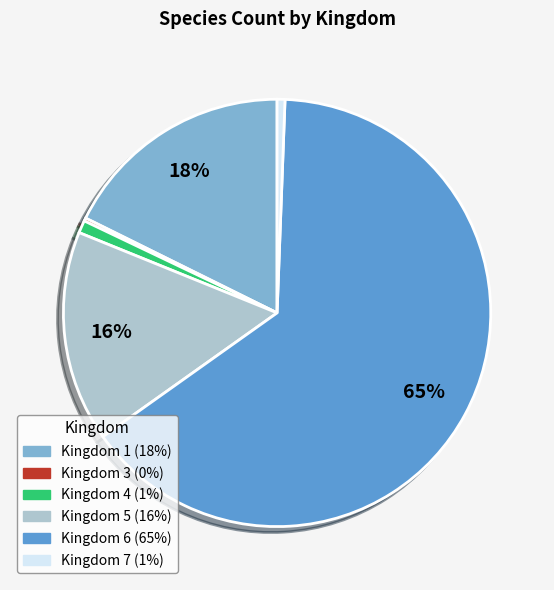

Does any single category account for the majority?

Yes